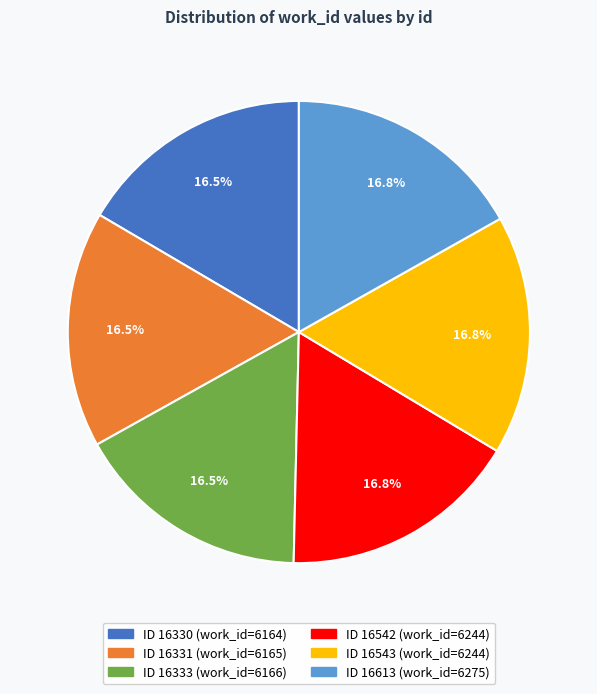

Does any single category account for the majority?

No